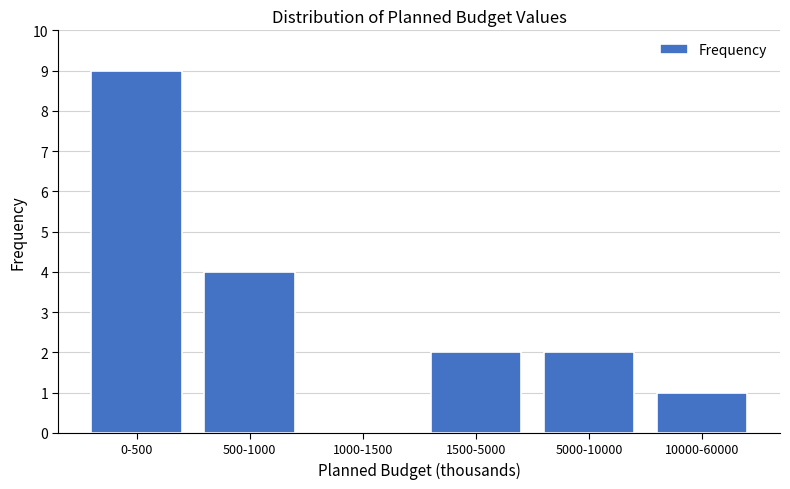

Reading left to right, transcribe all the data shown in this chart.

0-500=9	500-1000=4	1000-1500=0	1500-5000=2	5000-10000=2	10000-60000=1